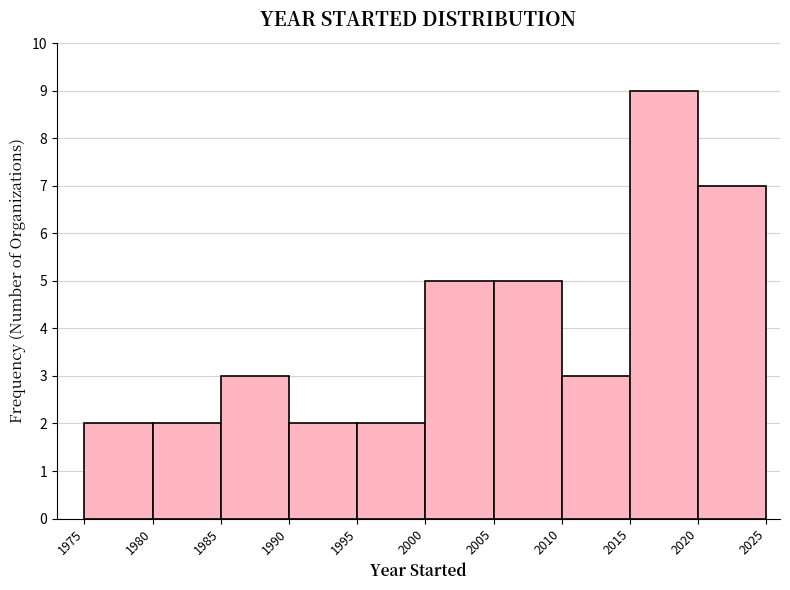

Reading left to right, transcribe this chart: for each bar, give the range it covers on the x-axis and its height. The values are not printed on the chart, so give them approximately, as read against the axis.

1975 to 1980: 2
1980 to 1985: 2
1985 to 1990: 3
1990 to 1995: 2
1995 to 2000: 2
2000 to 2005: 5
2005 to 2010: 5
2010 to 2015: 3
2015 to 2020: 9
2020 to 2025: 7